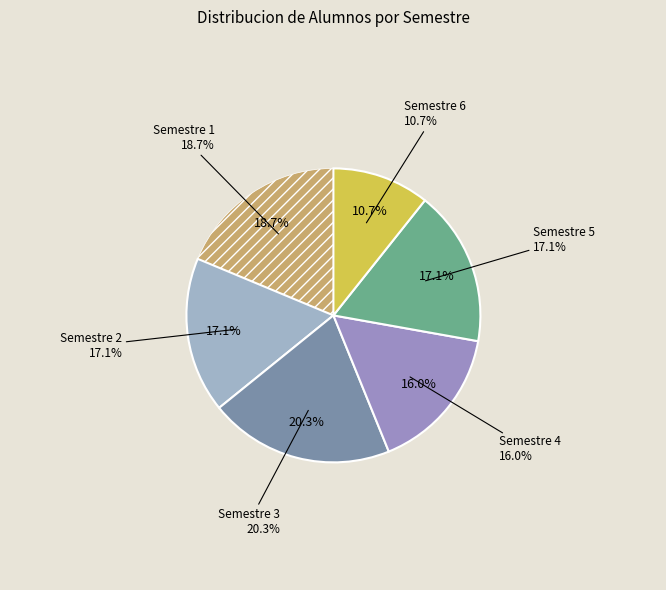

To the nearest percent, what percentage of the pie is Semestre 1?

19%